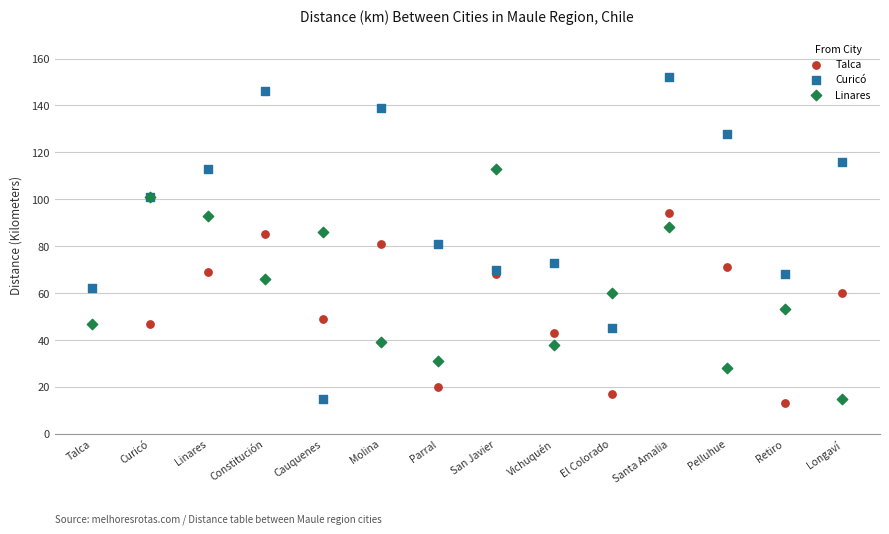

Which series has the largest Y range (max minus min)?

Curicó